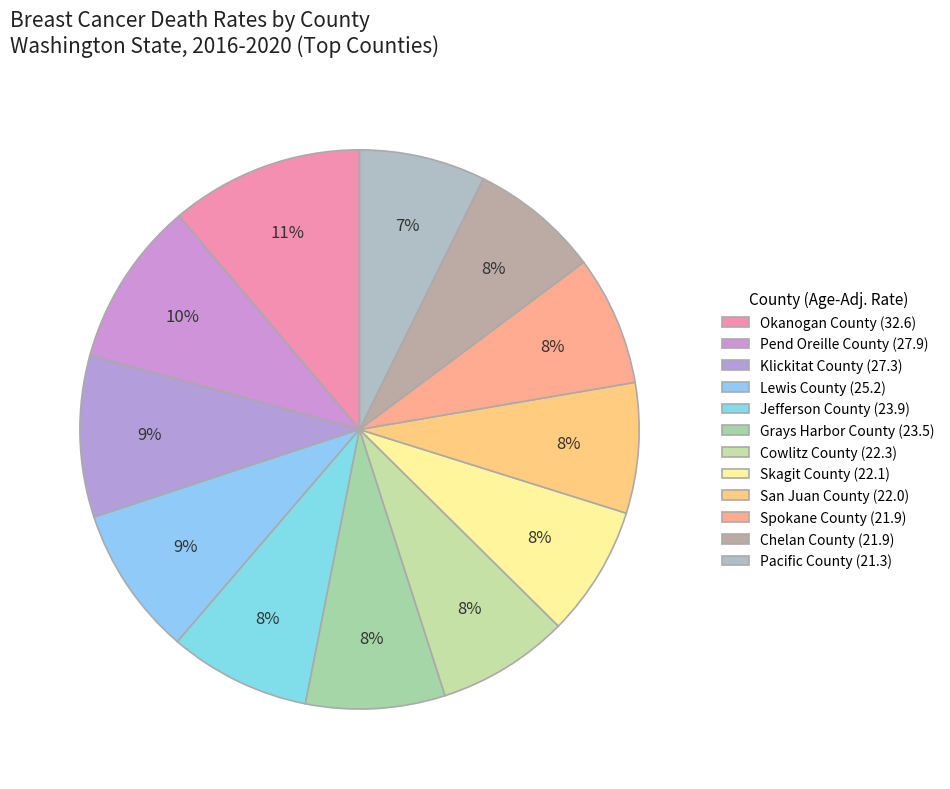

How many slices are in this pie chart?

12